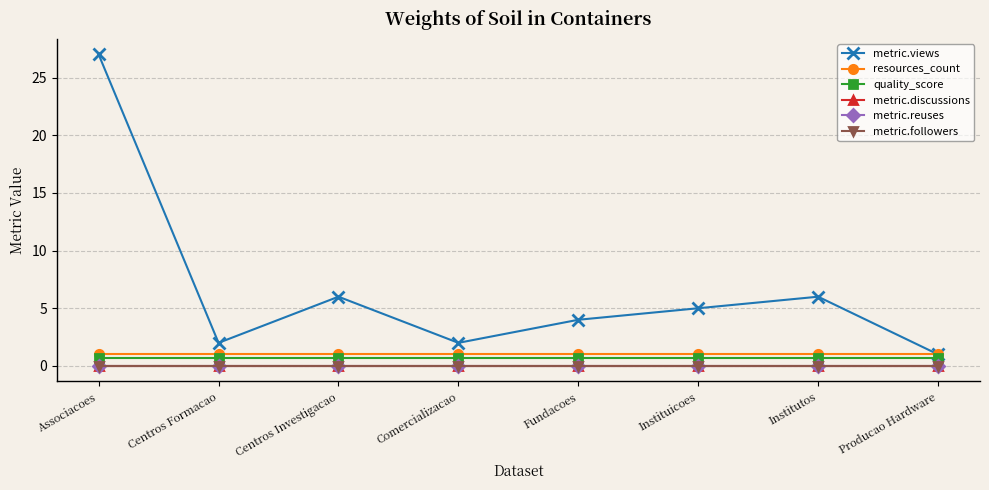

Does the chart have visible grid lines?

Yes